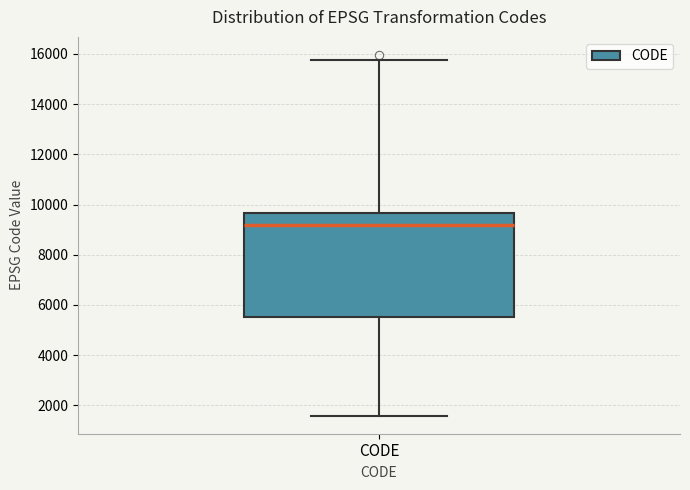

Read this box plot against the y-axis: the position of the median line, the range covered by the box, and the ends of both whiskers. The values are not printed on the chart, so give them approximately, as read against the axis.

median 9200, box 5600 to 9600, whiskers 1600 to 15800